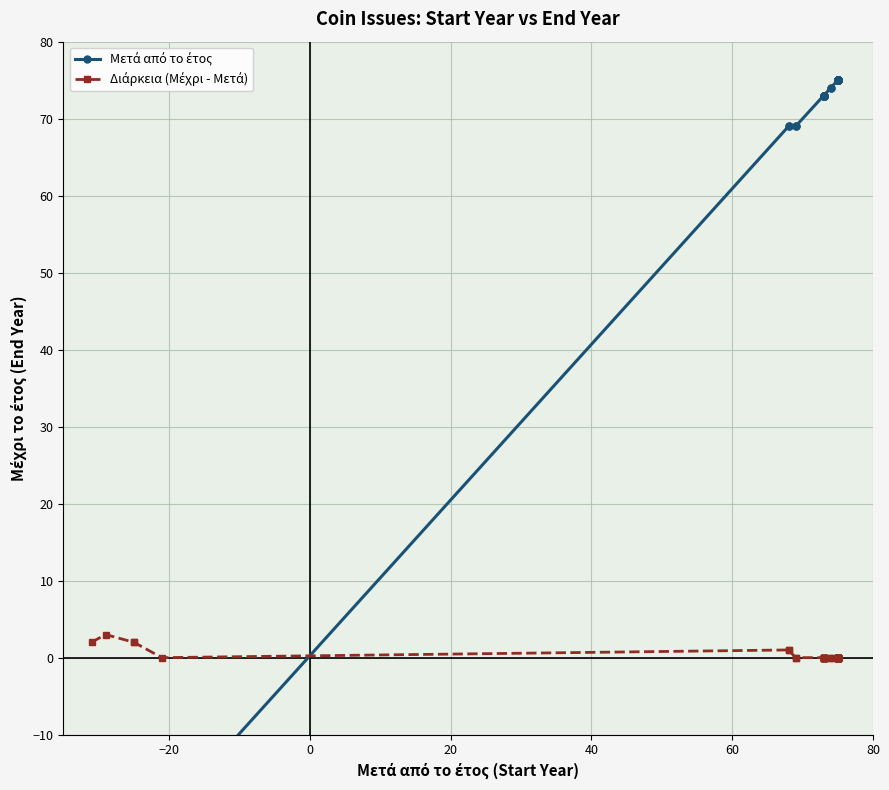

What is the value of the Μετά από το έτος point at the 18th from the left?

73